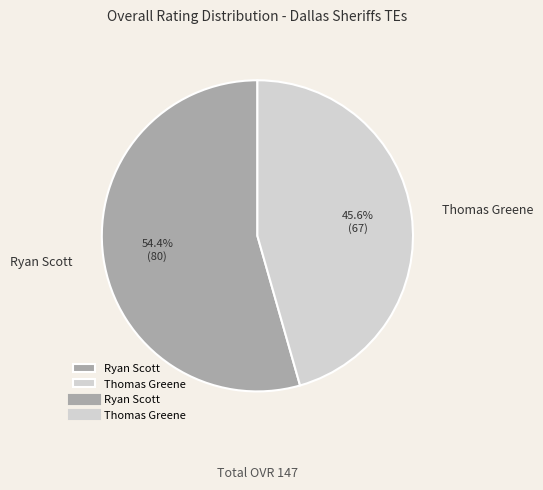

Which has a higher value, Thomas Greene or Ryan Scott?

Ryan Scott